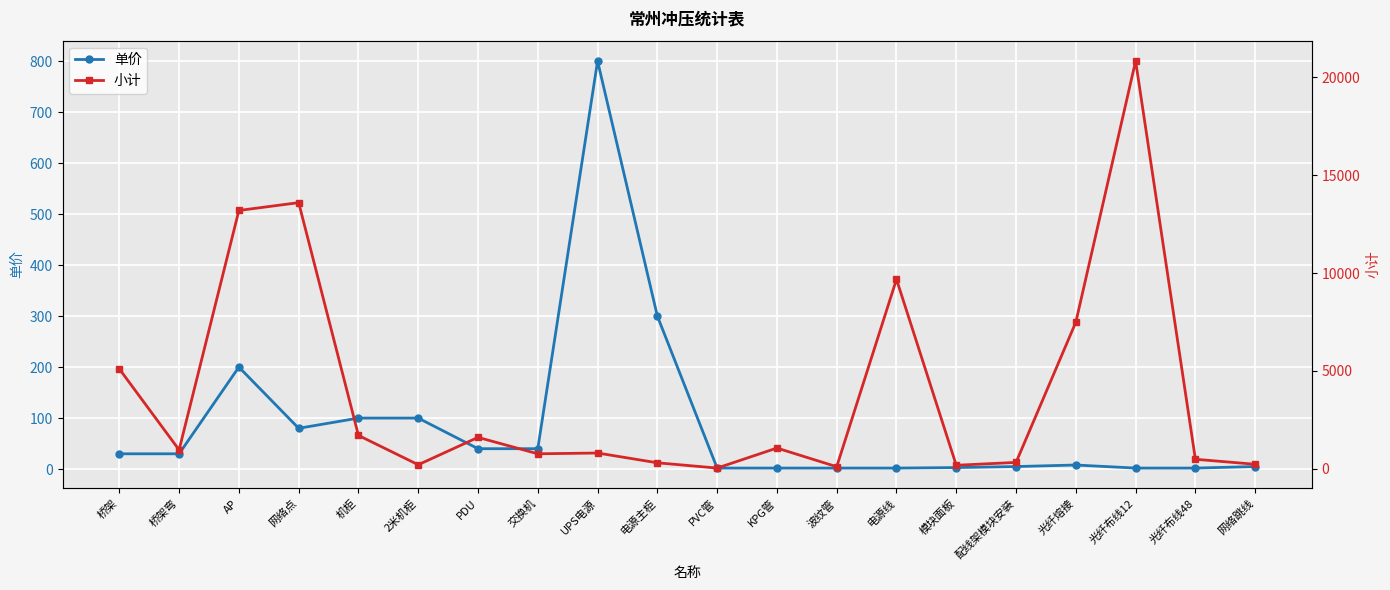

What is the approximate value of 单价 at 网络点, to the nearest 100?

100